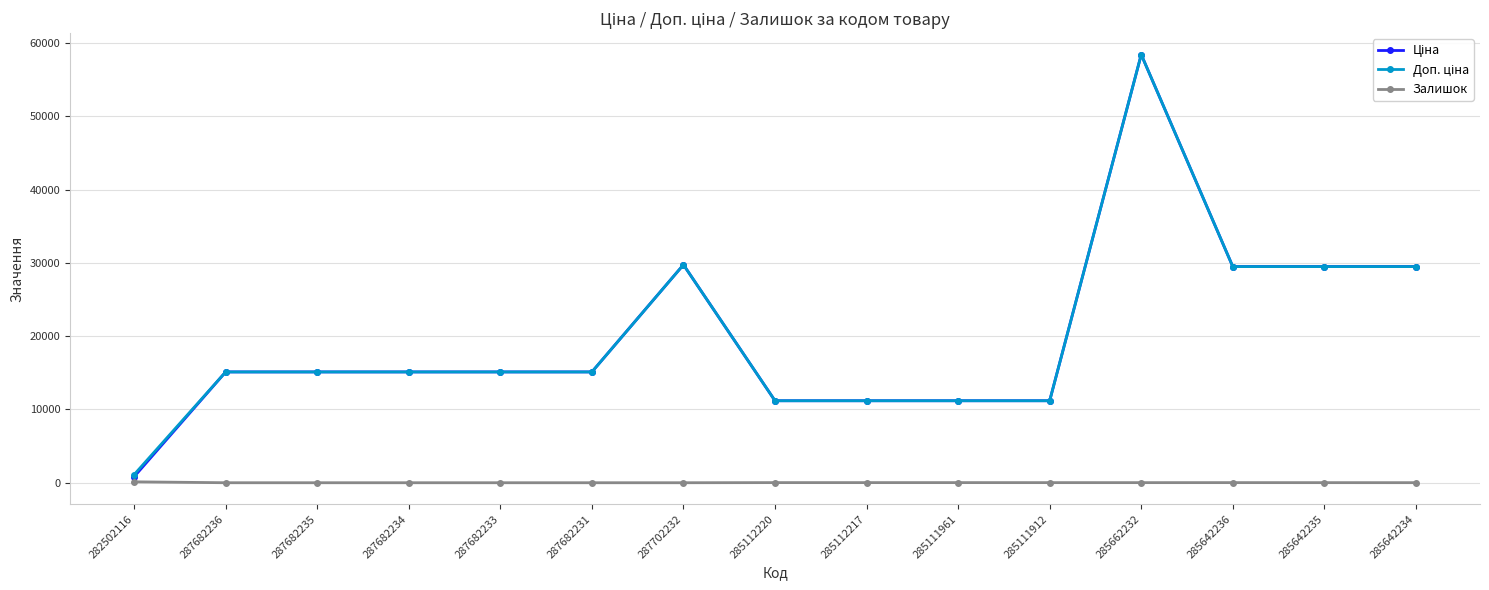

How many lines are shown in the chart?

3